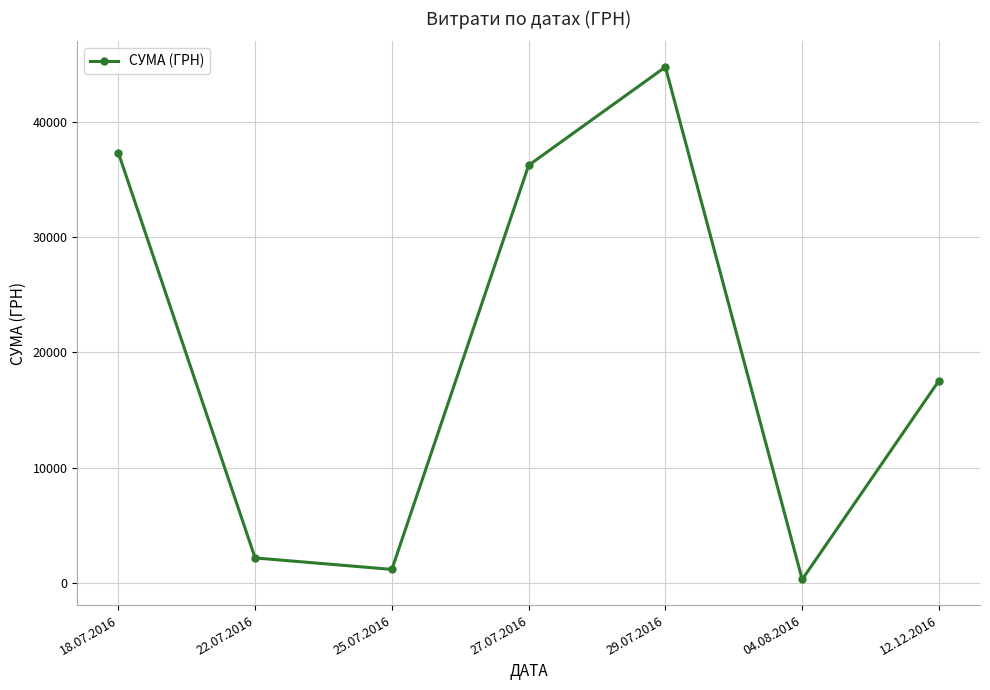

What is the change in value from 25.07.2016 to 29.07.2016?

+43537.5